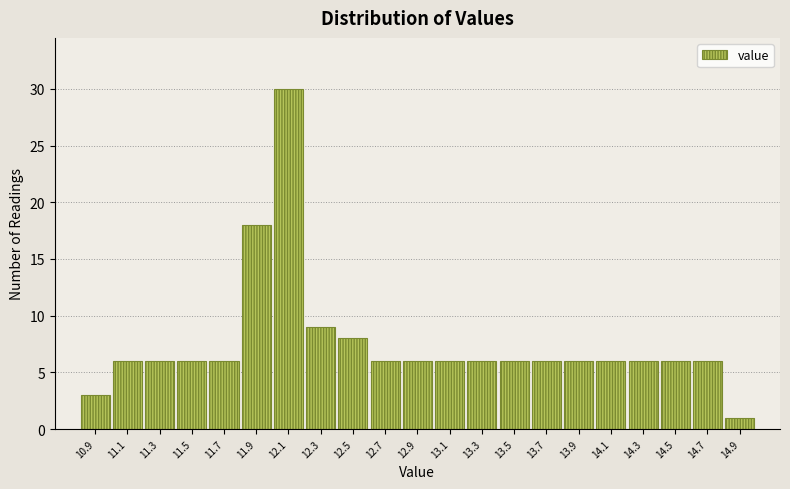

Reading left to right, transcribe all the data shown in this chart.

10.9=3	11.1=6	11.3=6	11.5=6	11.7=6	11.9=18	12.1=30	12.3=9	12.5=8	12.7=6	12.9=6	13.1=6	13.3=6	13.5=6	13.7=6	13.9=6	14.1=6	14.3=6	14.5=6	14.7=6	14.9=1